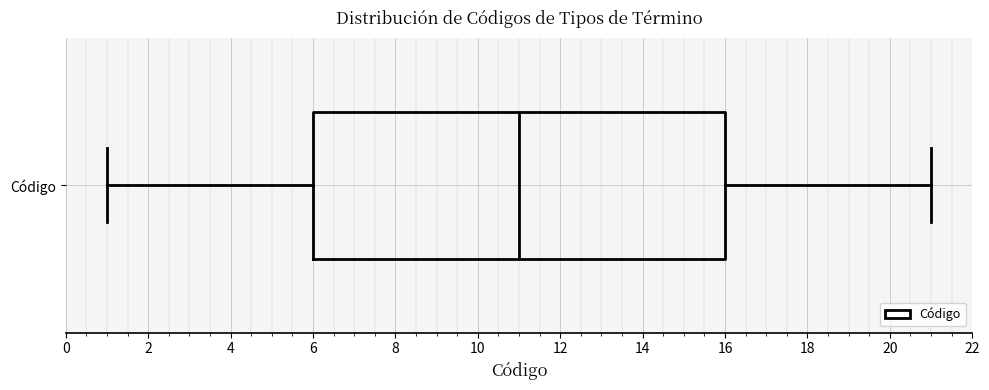

Read this box plot against the x-axis: the position of the median line, the range covered by the box, and the ends of both whiskers. The values are not printed on the chart, so give them approximately, as read against the axis.

median 11, box 6 to 16, whiskers 1 to 21